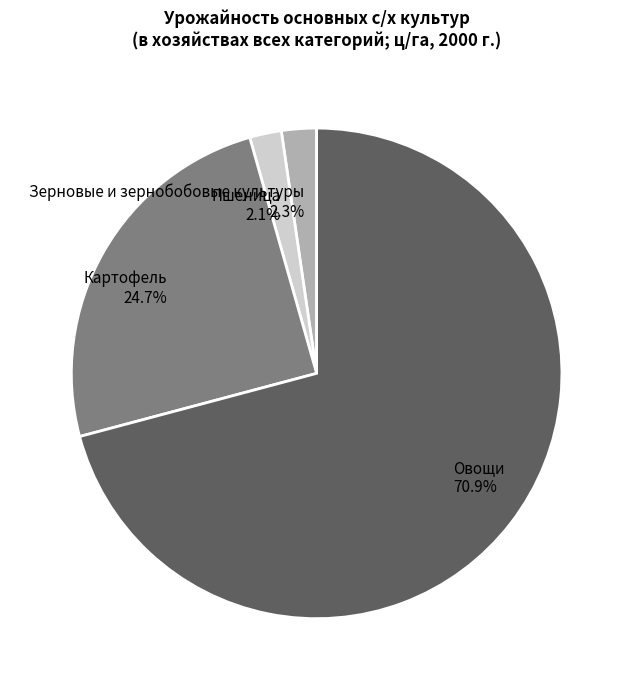

Which slice is the largest?

Овощи